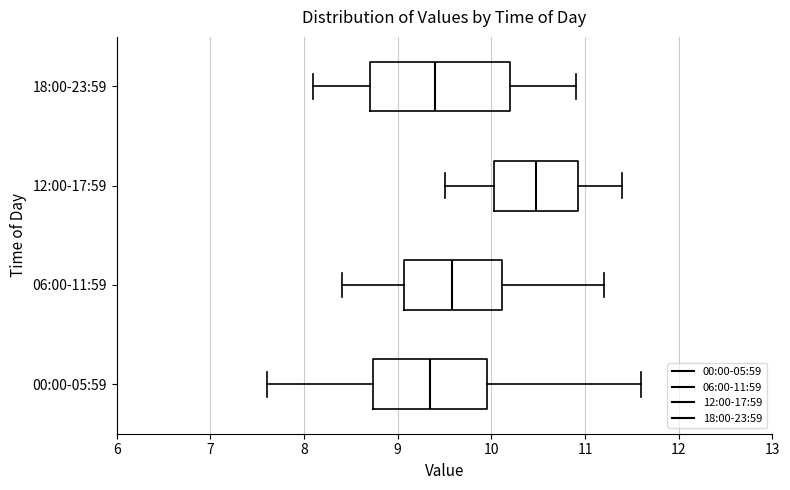

Reading bottom to top, read every box against the x-axis: the position of its median line, the range the box covers, and the ends of its whiskers. The values are not printed on the chart, so give them approximately, as read against the axis.

00:00-05:59: median 9.3, box 8.7 to 10.0, whiskers 7.6 to 11.6
06:00-11:59: median 9.6, box 9.1 to 10.1, whiskers 8.4 to 11.2
12:00-17:59: median 10.5, box 10.0 to 10.9, whiskers 9.5 to 11.4
18:00-23:59: median 9.4, box 8.7 to 10.2, whiskers 8.1 to 10.9